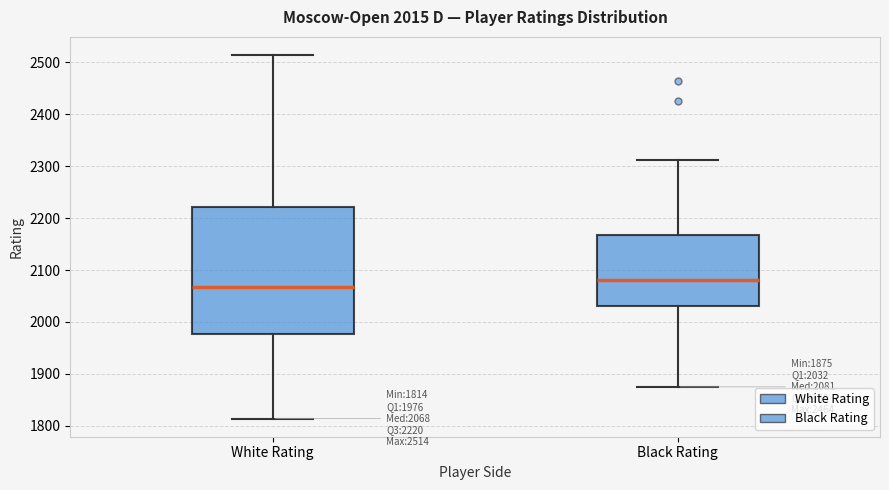

Comparing the boxes themselves (not the whiskers), which one is the tallest?

White Rating